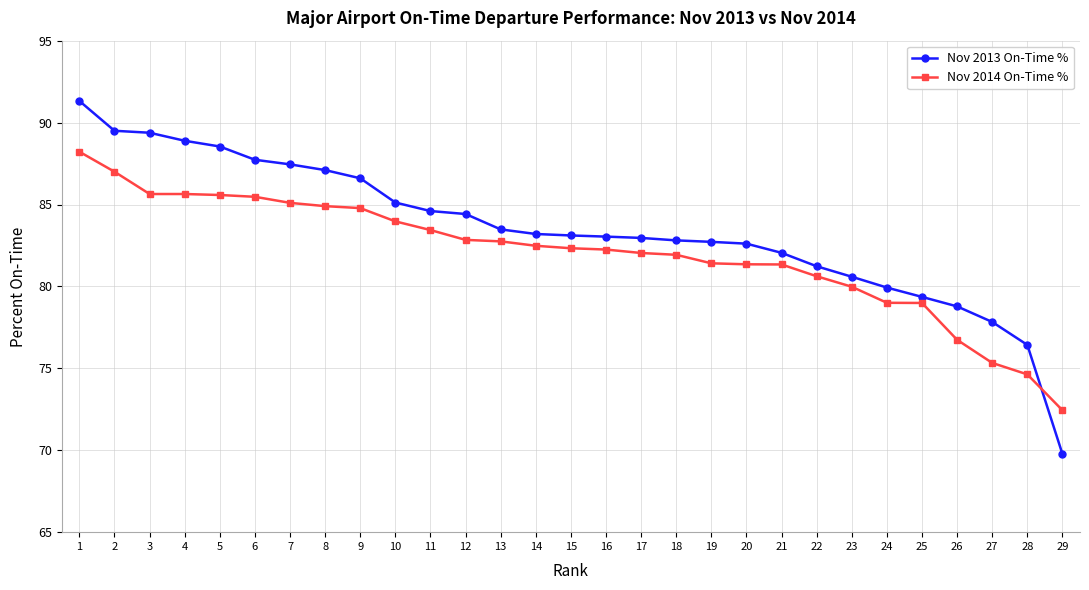

Which category has the highest value in the Nov 2013 On-Time % series?

1